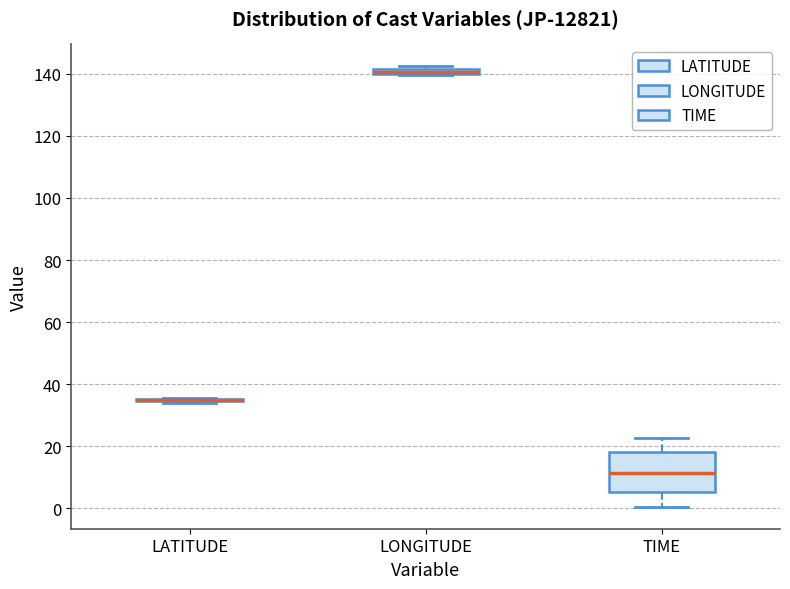

Which box is the tallest, from its lower edge to its upper edge?

TIME